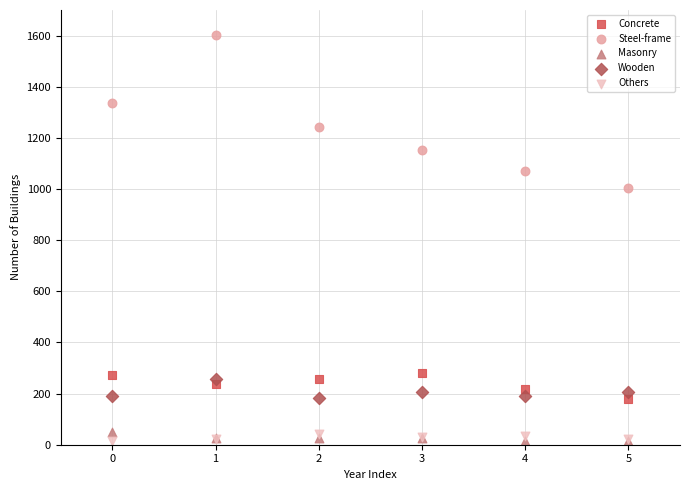

Which series has the largest Y range (max minus min)?

Steel-frame